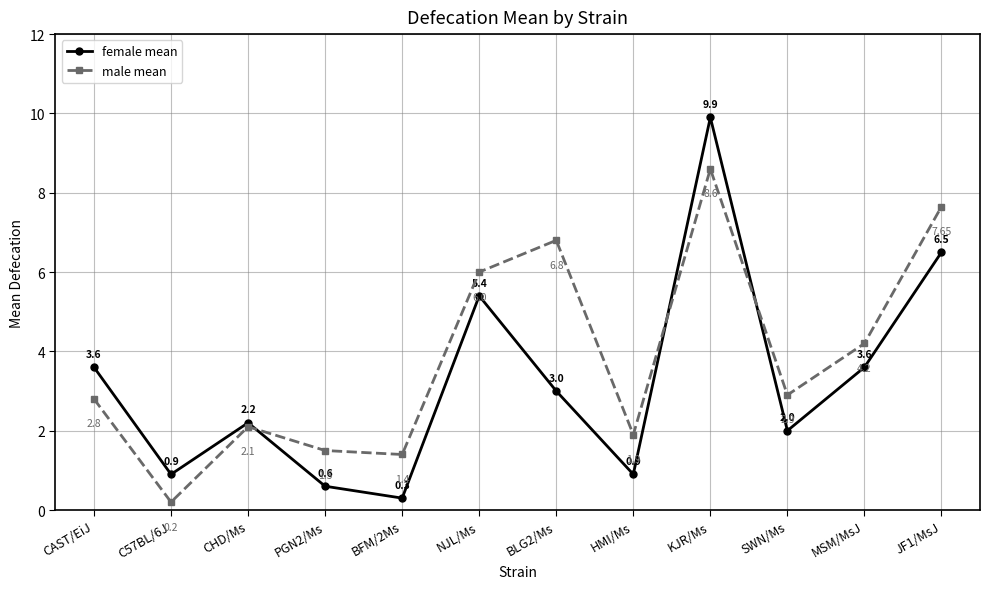

True or false: male mean has a value of 0.5 at BFM/2Ms.

False